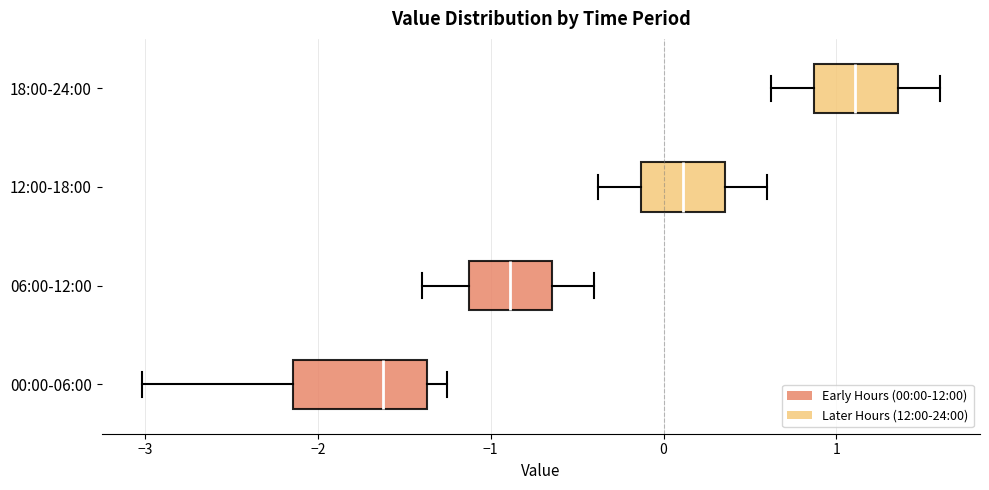

Where does the left whisker of the box for 00:00-06:00 end on the x-axis? The values are not printed on the chart, so give them approximately, as read against the axis.

-3.0